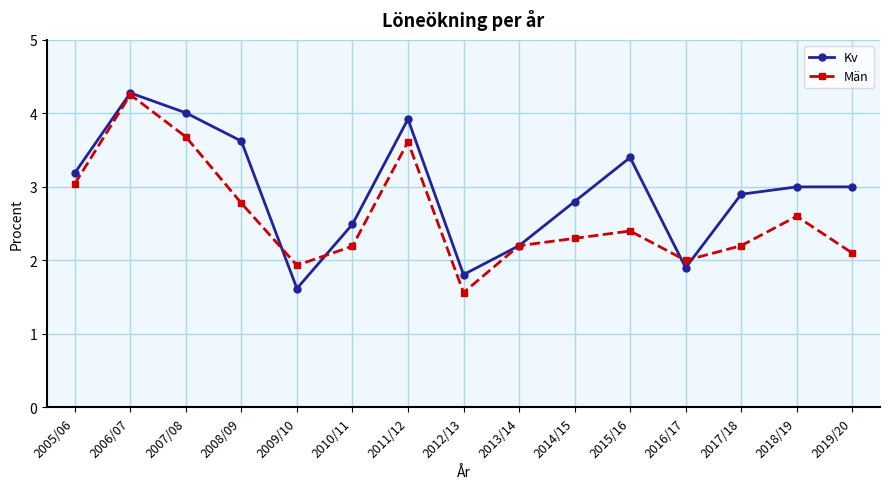

What is the approximate value of Män at 2013/14?

2.2